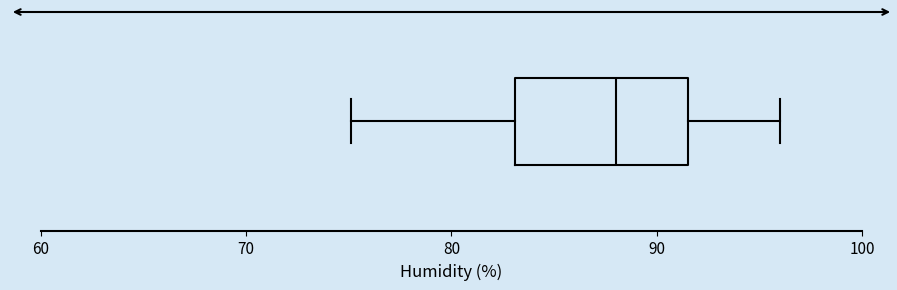

Transcribe this box plot: give where the median line is, the range the box spans, and where the two whiskers end, as read against the x-axis. The values are not printed on the chart, so give them approximately, as read against the axis.

median 88, box 83 to 92, whiskers 75 to 96